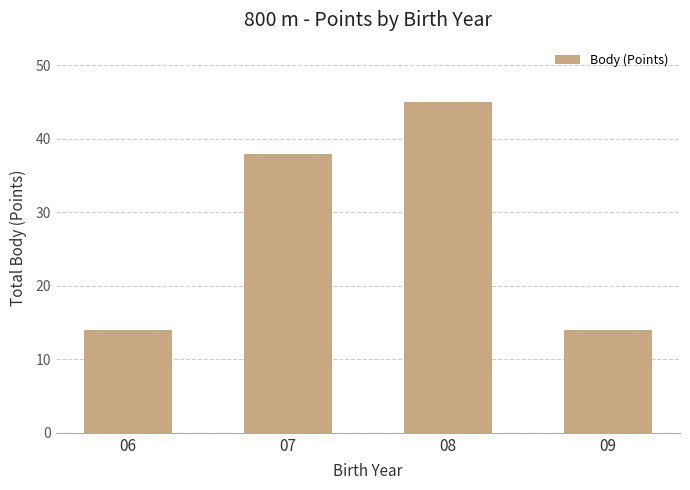

What is the sum of all values?

111